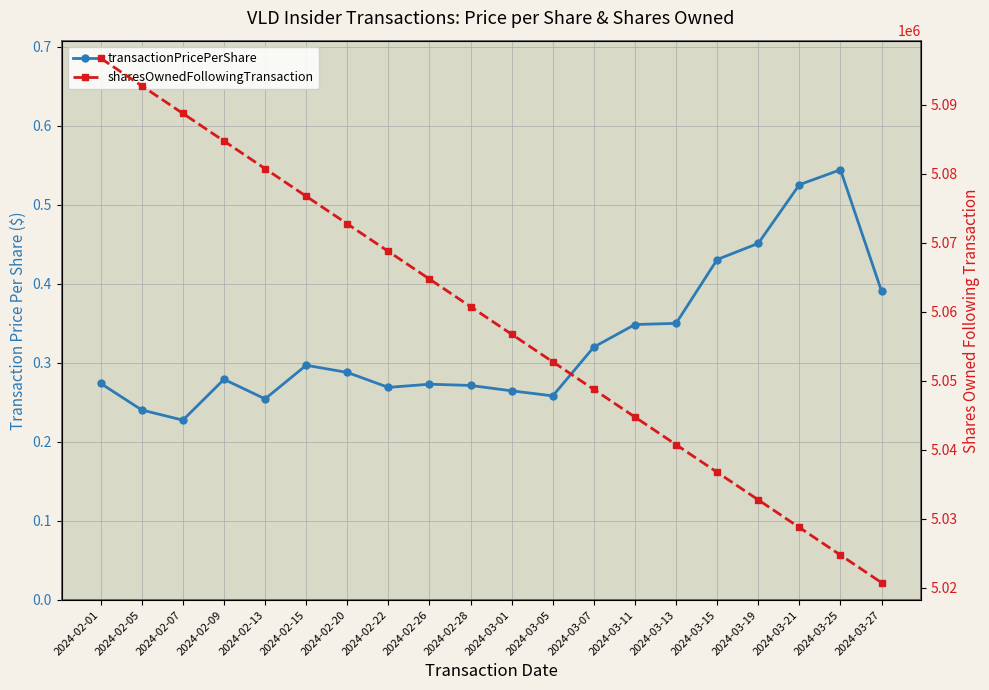

Which series has the widest spread of values?

sharesOwnedFollowingTransaction